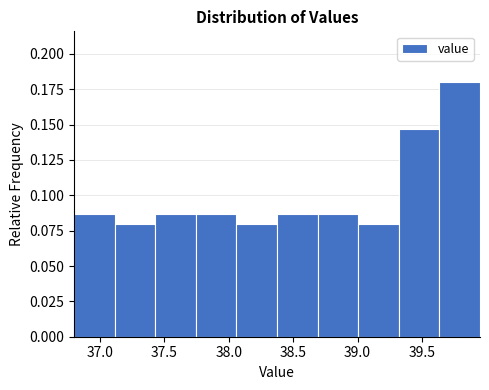

Reading left to right, list every bar in this chart as the range it spans on the x-axis followed by its height. Neither the bar edges nor the heights are printed on the chart, so give them approximately, as read against the axes.

36.800 to 37.115: 0.085
37.115 to 37.430: 0.080
37.430 to 37.745: 0.085
37.745 to 38.060: 0.085
38.060 to 38.375: 0.080
38.375 to 38.690: 0.085
38.690 to 39.005: 0.085
39.005 to 39.320: 0.080
39.320 to 39.635: 0.145
39.635 to 39.950: 0.180